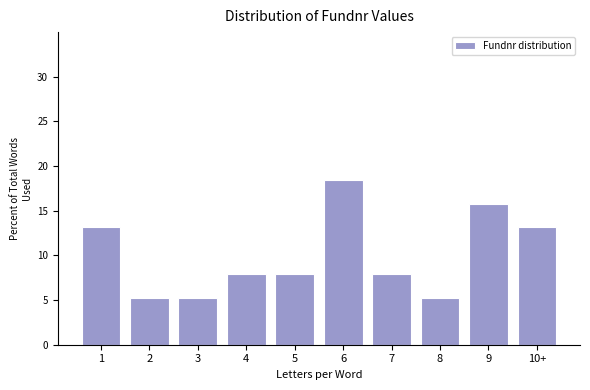

Reading left to right, list all the values displayed in this chart.

13.2	5.3	5.3	7.9	7.9	18.4	7.9	5.3	15.8	13.2